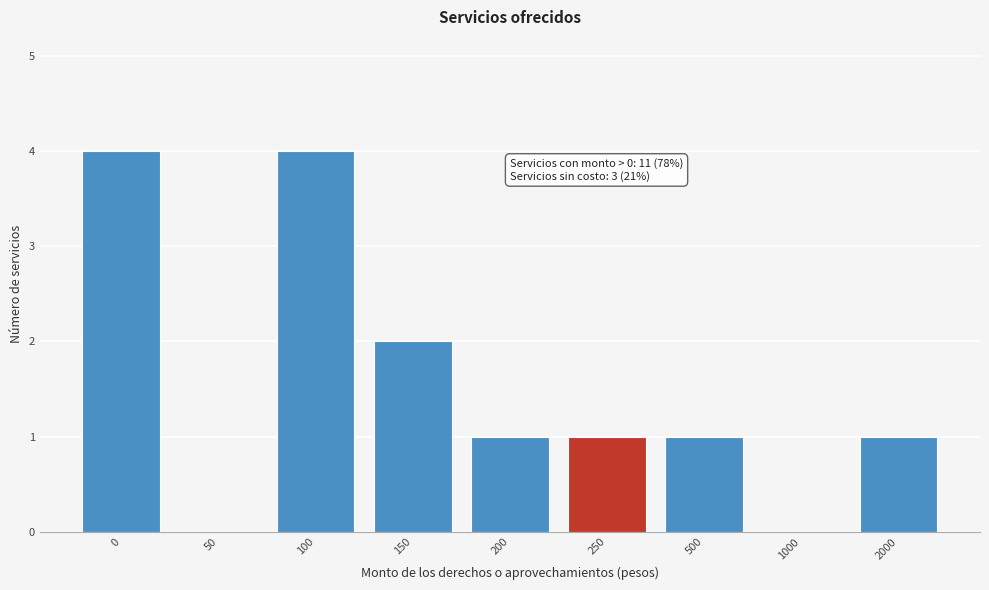

Reading right to left, transcribe all the data shown in this chart.

2000=1	1000=0	500=1	250=1	200=1	150=2	100=4	50=0	0=4